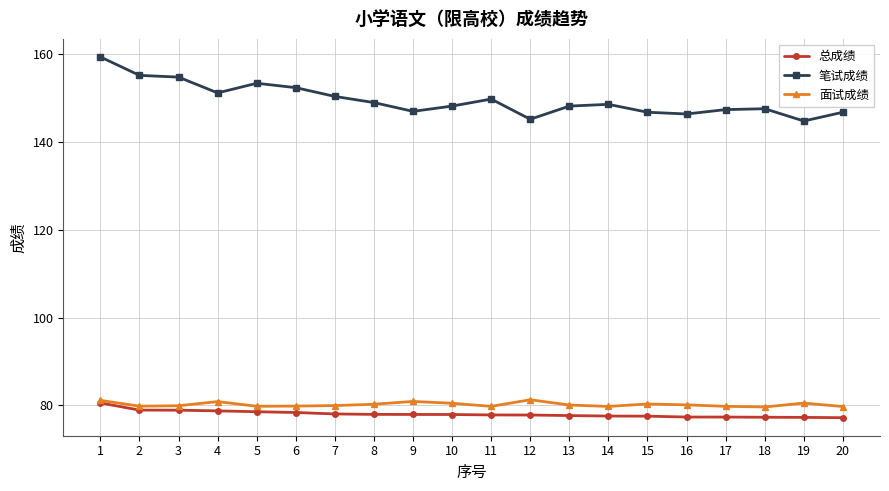

What are all the series names shown in the legend?

总成绩, 笔试成绩, 面试成绩